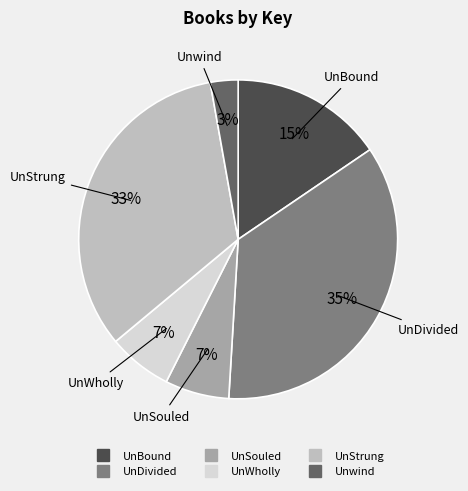

Between UnWholly and UnBound, which is larger?

UnBound